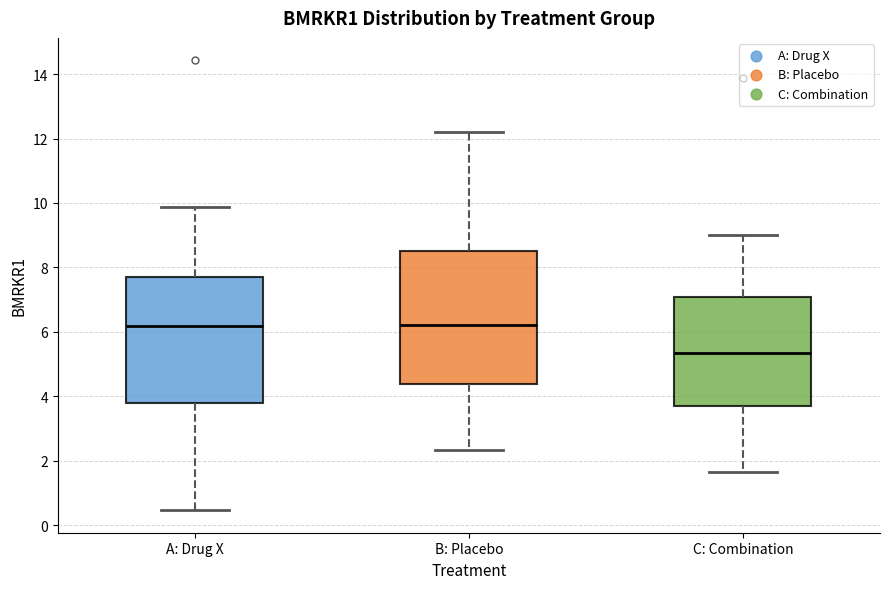

Reading left to right, transcribe this box plot: for each box, give where its median line is, the range the box spans, and where its two whiskers end, as read against the y-axis. The values are not printed on the chart, so give them approximately, as read against the axis.

A: Drug X: median 6.2, box 3.8 to 7.8, whiskers 0.4 to 9.8
B: Placebo: median 6.2, box 4.4 to 8.6, whiskers 2.4 to 12.2
C: Combination: median 5.4, box 3.8 to 7.0, whiskers 1.6 to 9.0